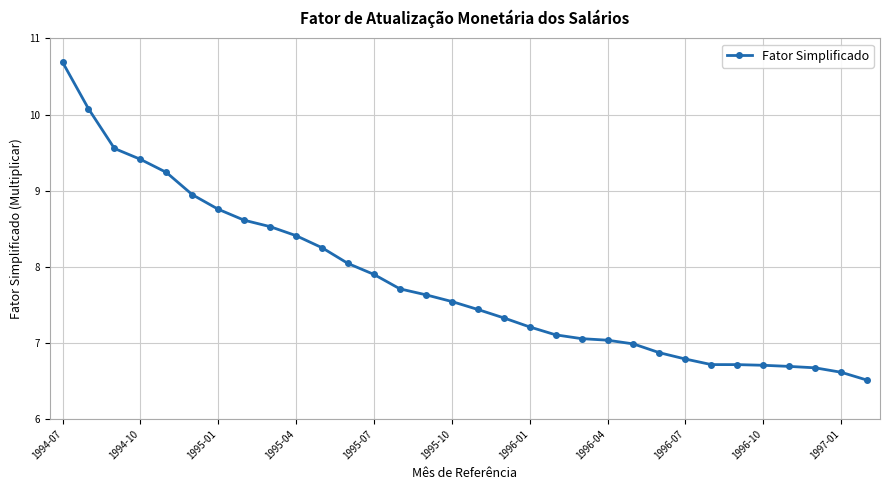

Reading left to right, extract all data points from this chart.

10.7	10.1	9.6	9.4	9.2	8.9	8.8	8.6	8.5	8.4	8.3	8.0	7.9	7.7	7.6	7.5	7.4	7.3	7.2	7.1	7.1	7.0	7.0	6.9	6.8	6.7	6.7	6.7	6.7	6.7	6.6	6.5